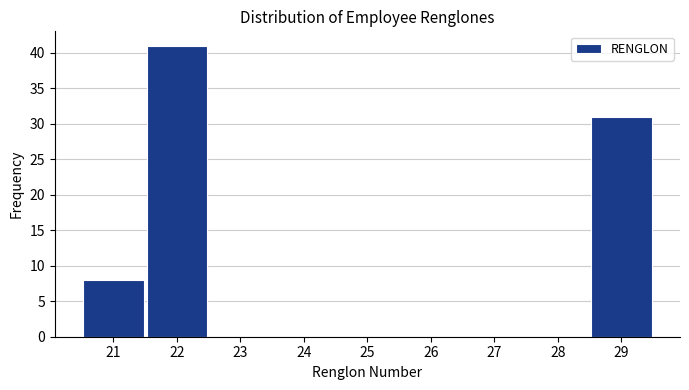

How tall is the bar that spans 20.5 to 21.5 on the x-axis? The values are not printed on the chart, so give them approximately, as read against the axis.

8